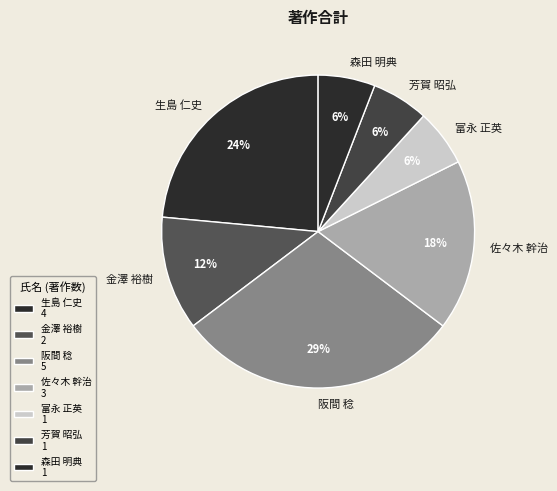

How many slices are in this pie chart?

7